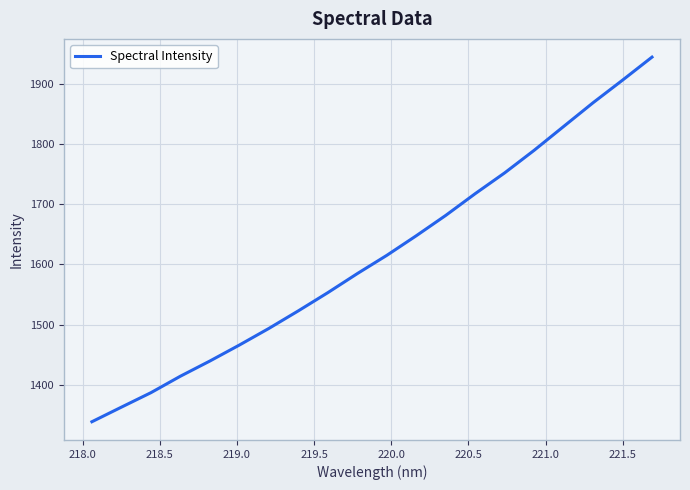

What is the maximum value shown in the chart?

1944.9